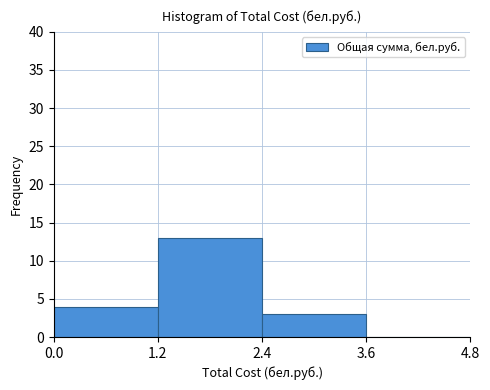

What is the height of the bar covering 0.0 to 1.2 on the x-axis? The values are not printed on the chart, so give them approximately, as read against the axis.

4